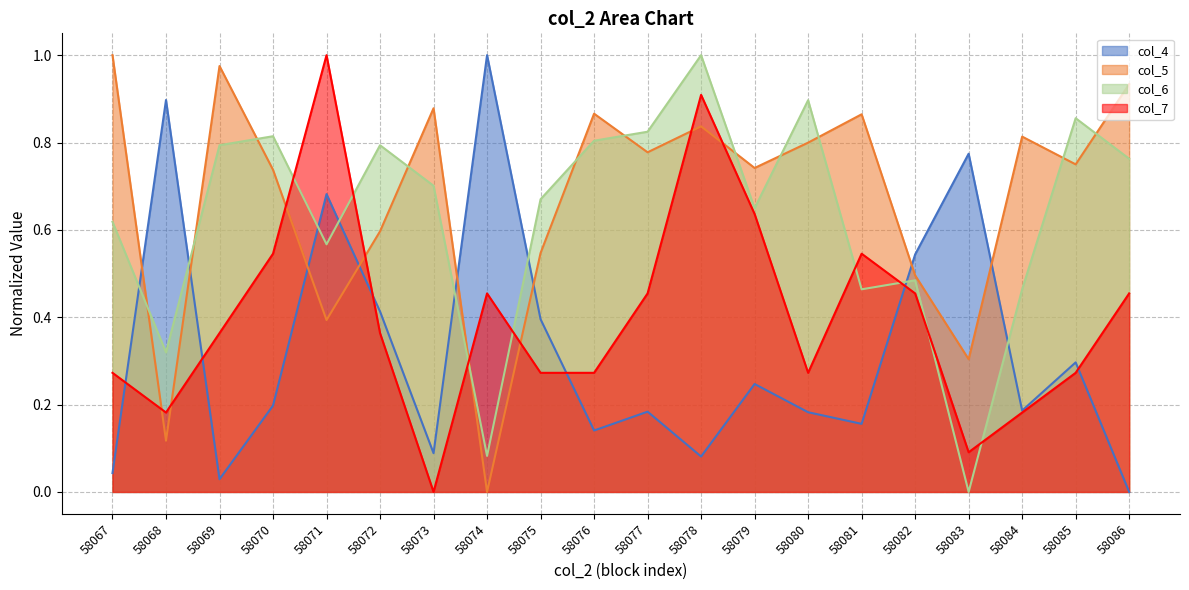

Which series has the widest spread of values?

col_5